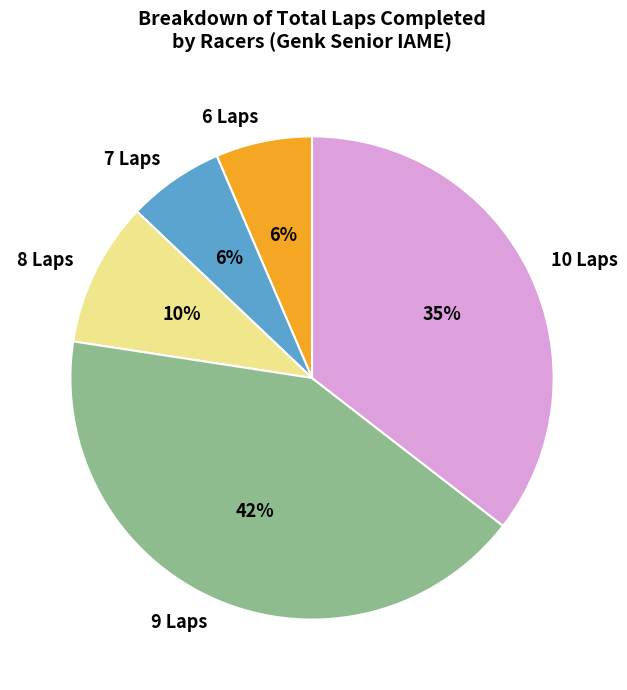

To the nearest percent, what is the combined percentage of 9 Laps and 7 Laps?

48%